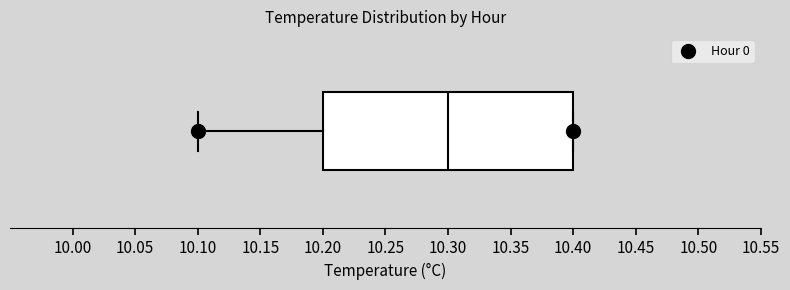

Where is the right edge of the box on the x-axis? The values are not printed on the chart, so give them approximately, as read against the axis.

10.4